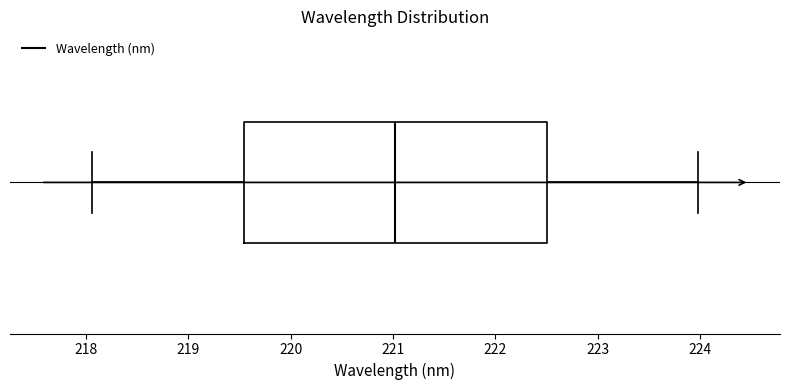

Where does the right whisker of the box end on the x-axis? The values are not printed on the chart, so give them approximately, as read against the axis.

224.0